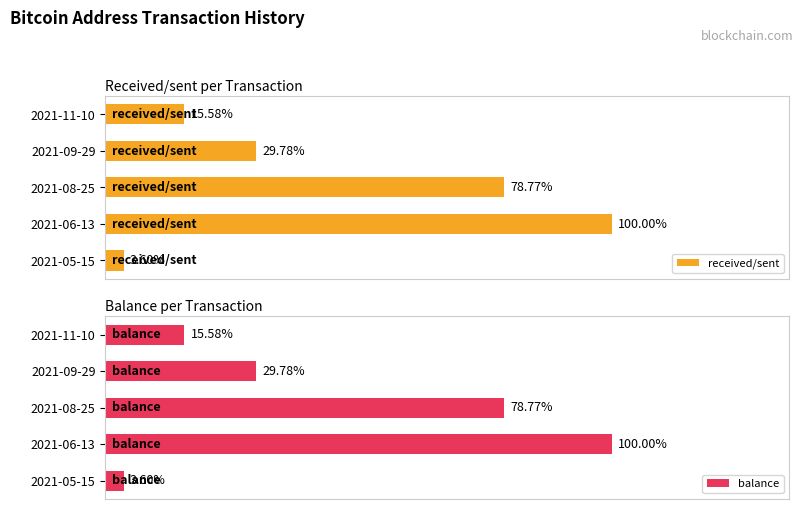

Are the bars grouped side by side (vs. stacked)?

Yes